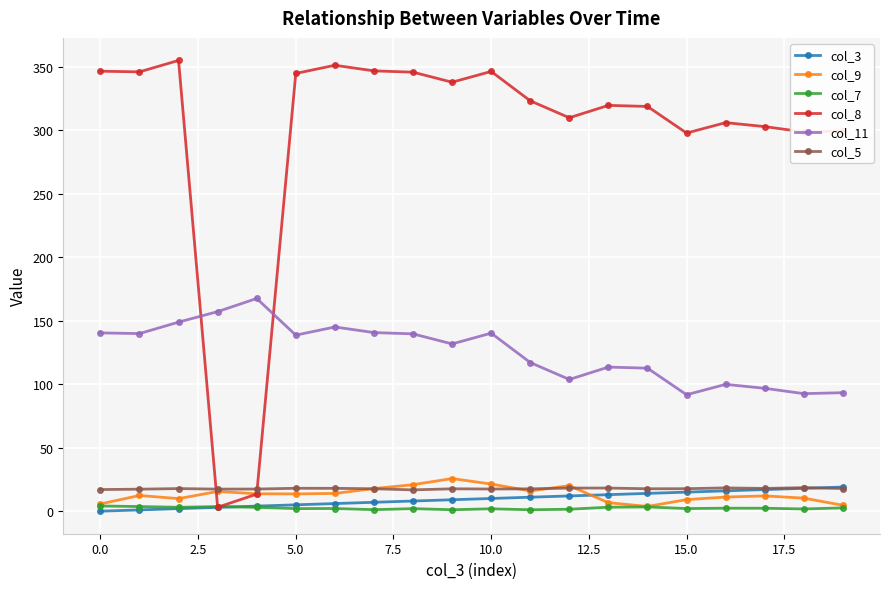

What is the minimum value for col_11?

91.7